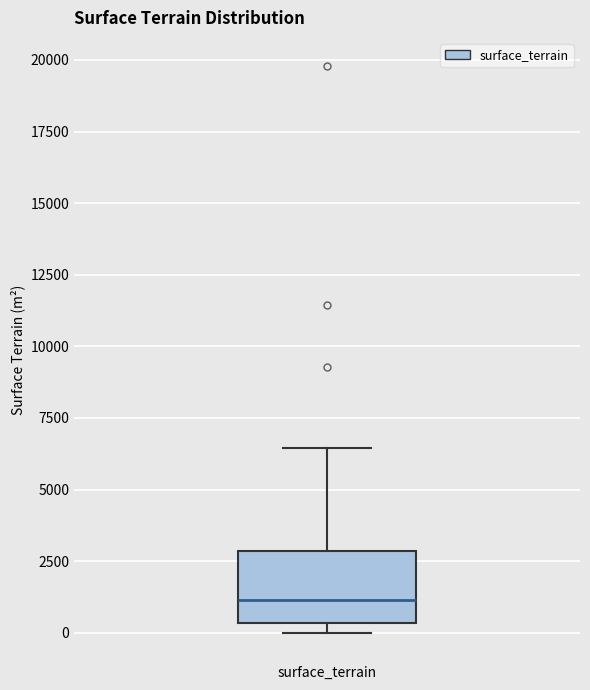

Where does the upper whisker of the box for surface_terrain end on the y-axis? The values are not printed on the chart, so give them approximately, as read against the axis.

6500